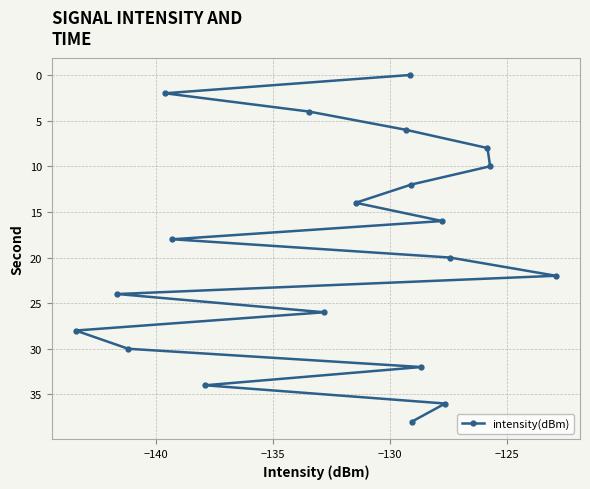

What is the sum of all values?

380